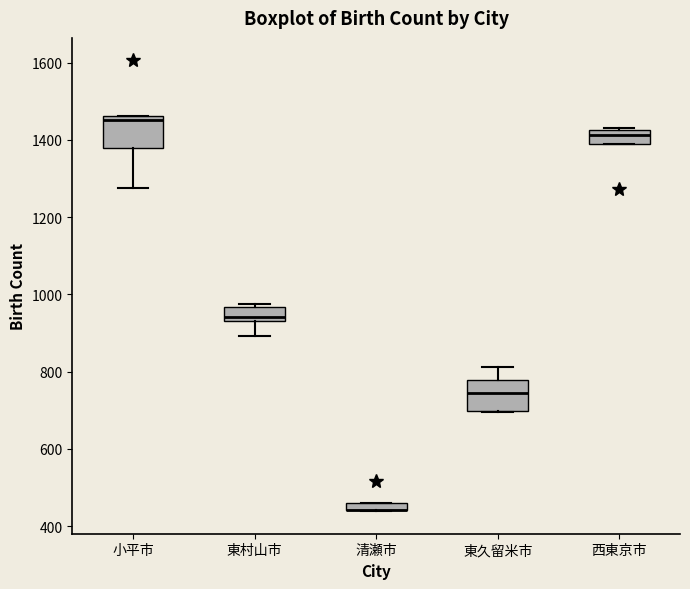

Where does the lower whisker of the box for 小平市 end on the y-axis? The values are not printed on the chart, so give them approximately, as read against the axis.

1280